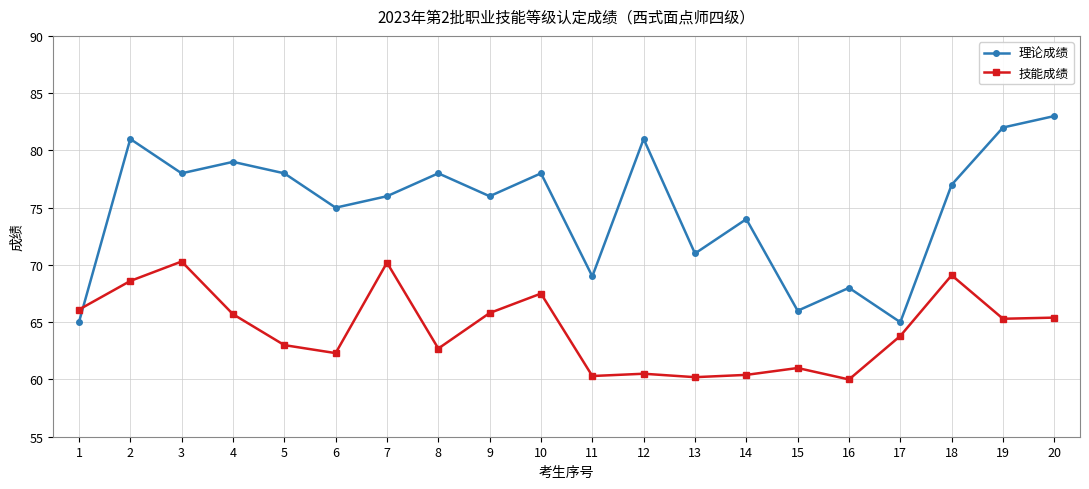

Rank the series by their maximum value, from highest to lowest.

理论成绩, 技能成绩